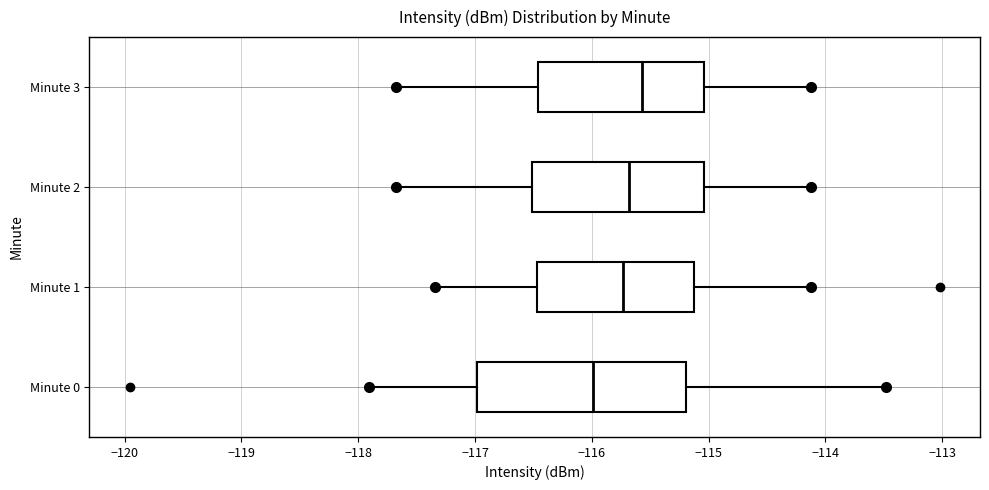

Where is the right edge of the box for Minute 2 on the x-axis? The values are not printed on the chart, so give them approximately, as read against the axis.

-115.0